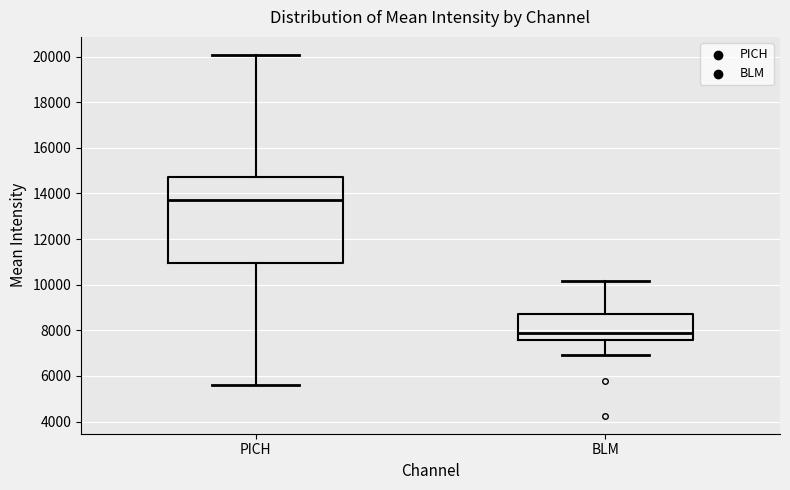

Reading left to right, read every box against the y-axis: the position of its median line, the range the box covers, and the ends of its whiskers. The values are not printed on the chart, so give them approximately, as read against the axis.

PICH: median 13800, box 11000 to 14800, whiskers 5600 to 20000
BLM: median 7800, box 7600 to 8800, whiskers 7000 to 10200